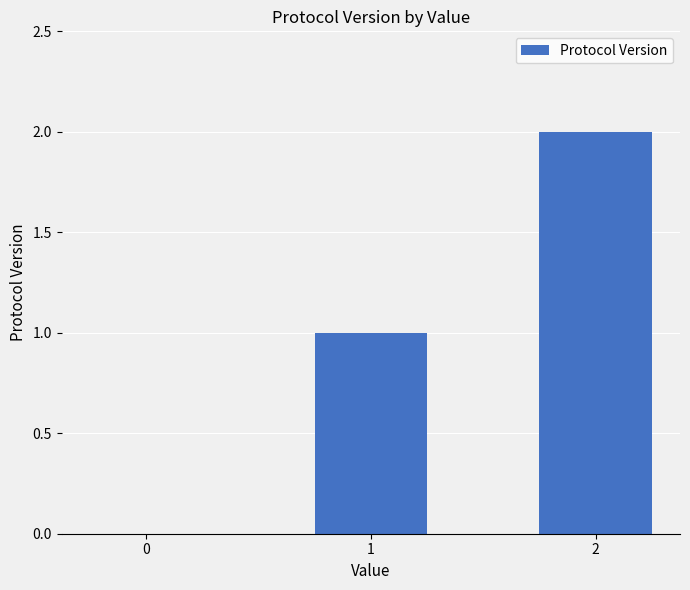

Where is the data nearest to the value 1?

1